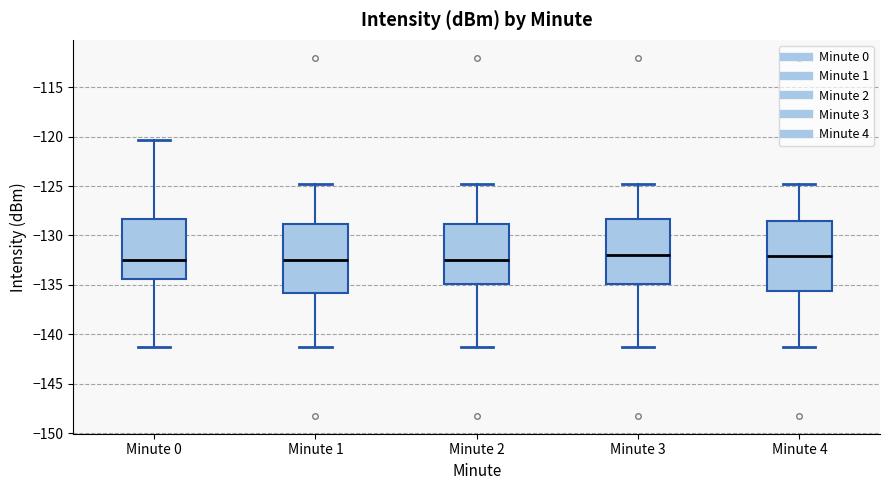

Where does the upper whisker of the box for Minute 1 end on the y-axis? The values are not printed on the chart, so give them approximately, as read against the axis.

-125.0